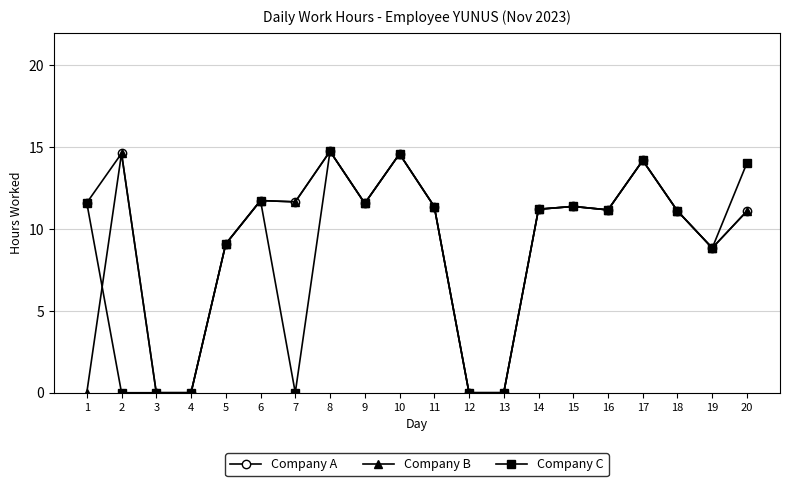

Does the chart have visible grid lines?

Yes